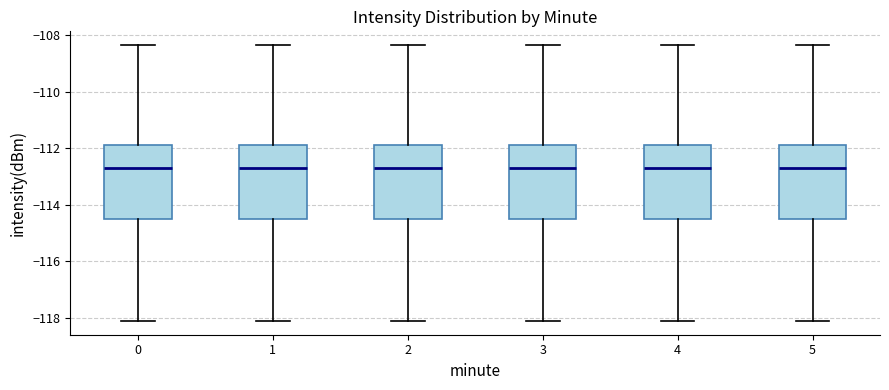

Reading left to right, transcribe this box plot: for each box, give where its median line is, the range the box spans, and where its two whiskers end, as read against the y-axis. The values are not printed on the chart, so give them approximately, as read against the axis.

0: median -112.6, box -114.6 to -111.8, whiskers -118.2 to -108.4
1: median -112.6, box -114.6 to -111.8, whiskers -118.2 to -108.4
2: median -112.6, box -114.6 to -111.8, whiskers -118.2 to -108.4
3: median -112.6, box -114.6 to -111.8, whiskers -118.2 to -108.4
4: median -112.6, box -114.6 to -111.8, whiskers -118.2 to -108.4
5: median -112.6, box -114.6 to -111.8, whiskers -118.2 to -108.4